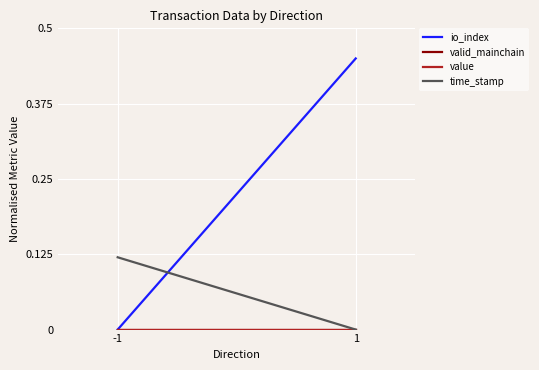

Which has a higher value, 1 or -1?

1